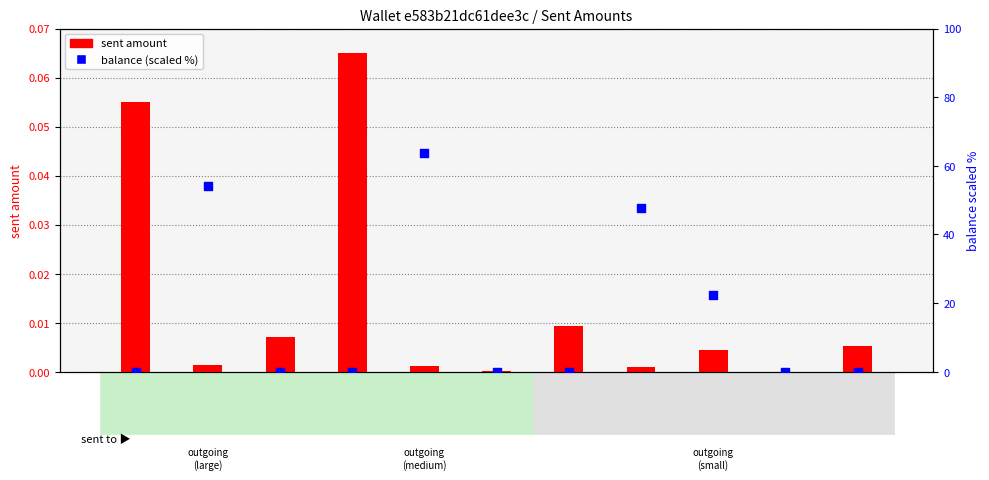

At how many categories does at least one series exceed 35?

3